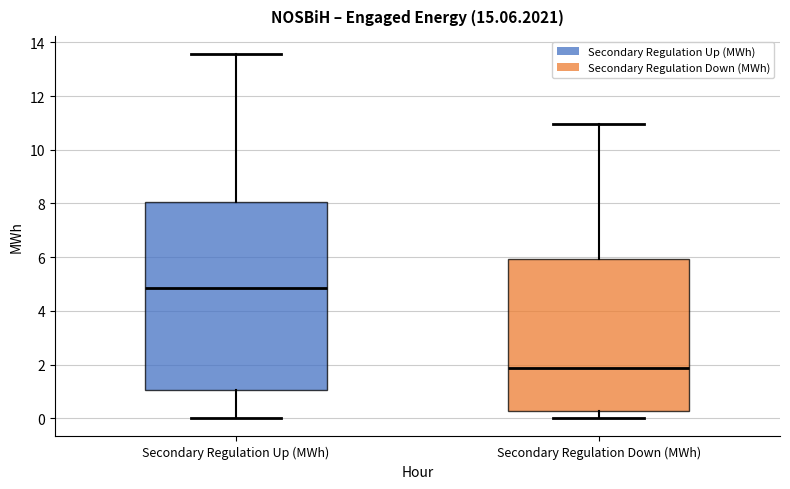

Which box has the highest median line?

Secondary Regulation Up (MWh)